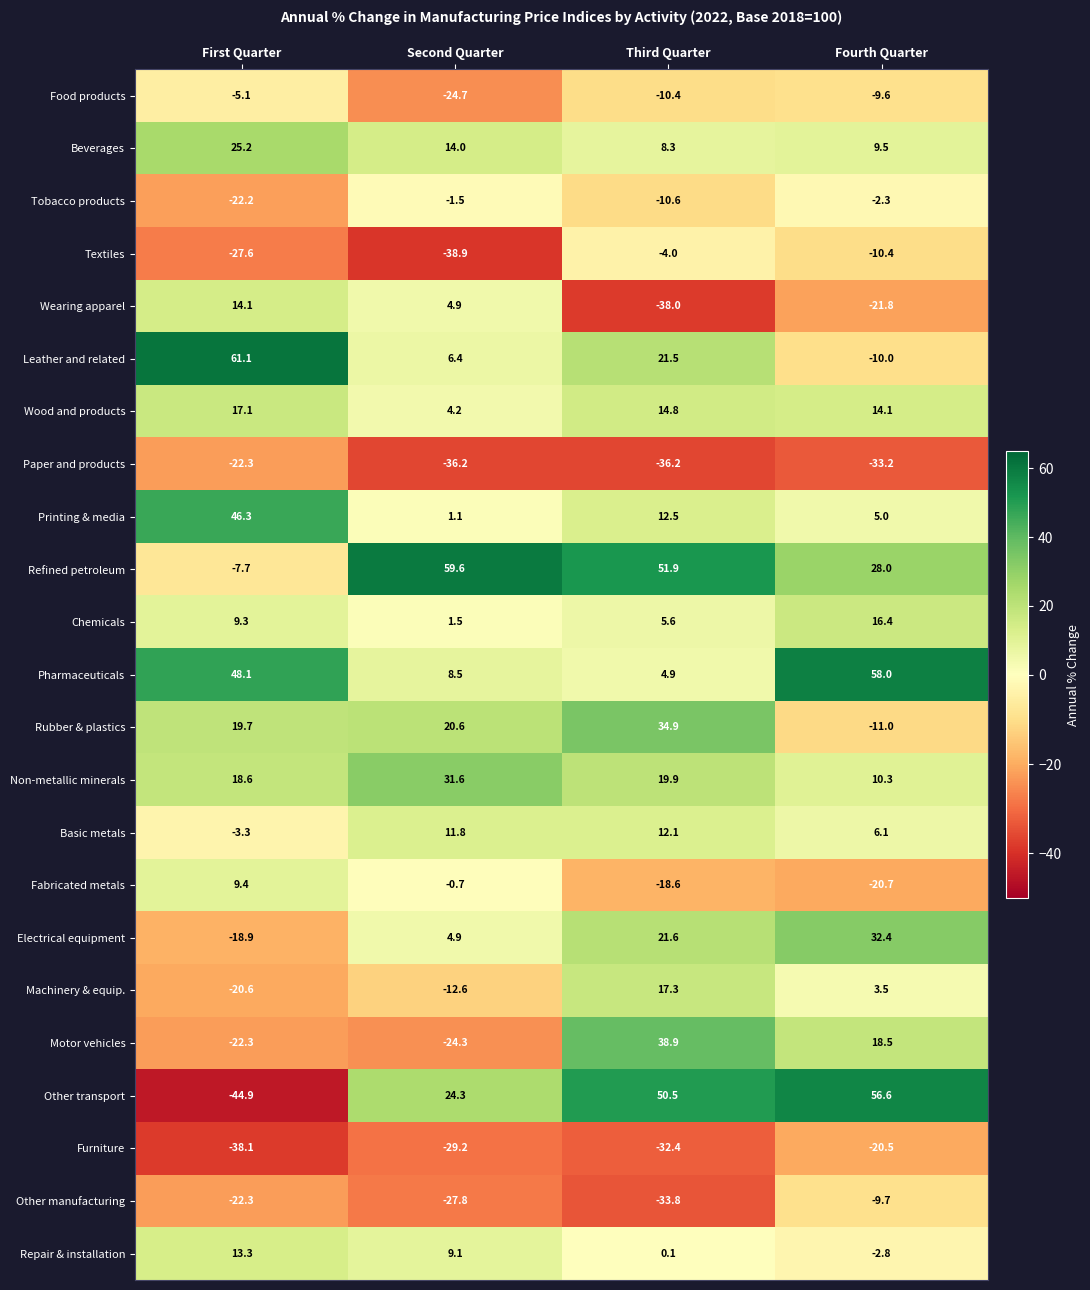

Which label corresponds to the smallest value in the chart?

First Quarter